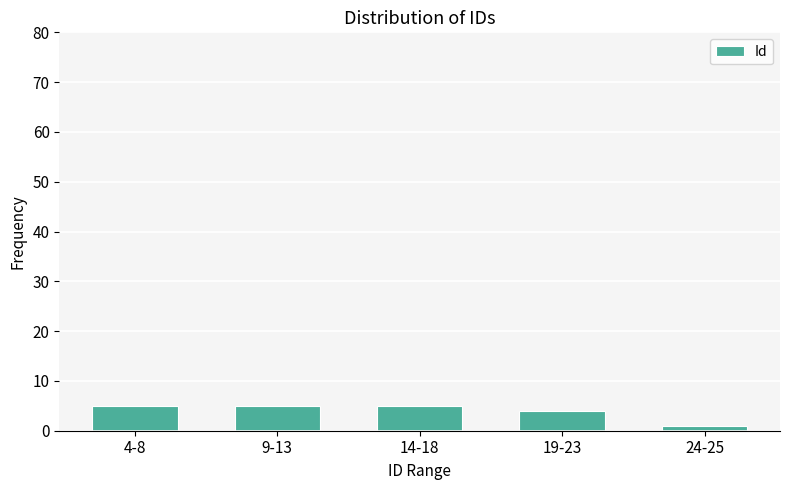

Reading left to right, list all the values displayed in this chart.

4-8=5	9-13=5	14-18=5	19-23=4	24-25=1